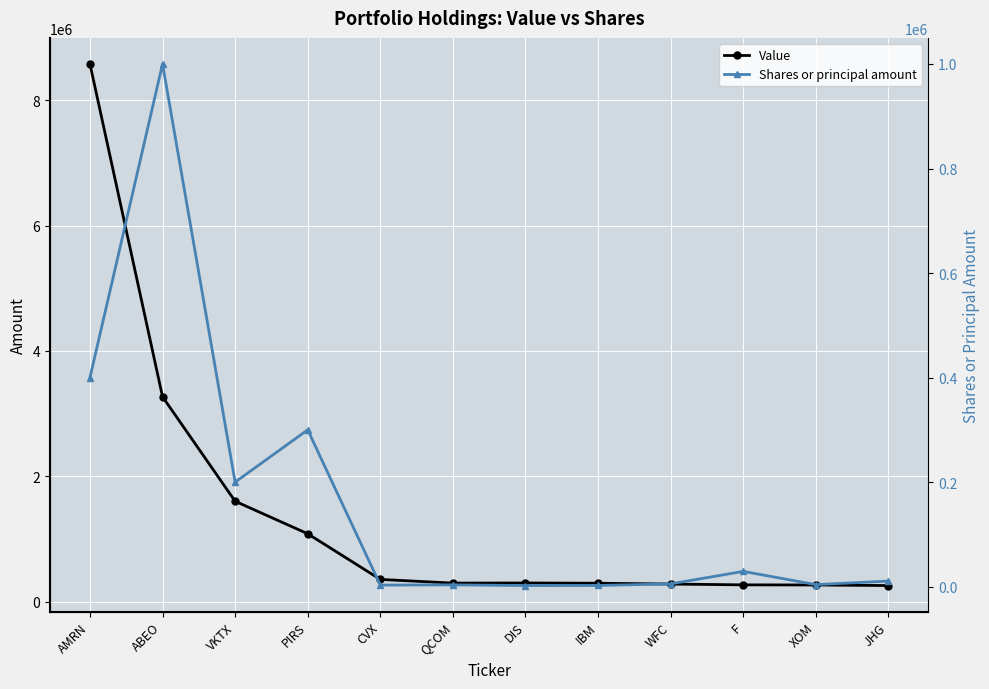

How many distinct data groups are displayed?

2